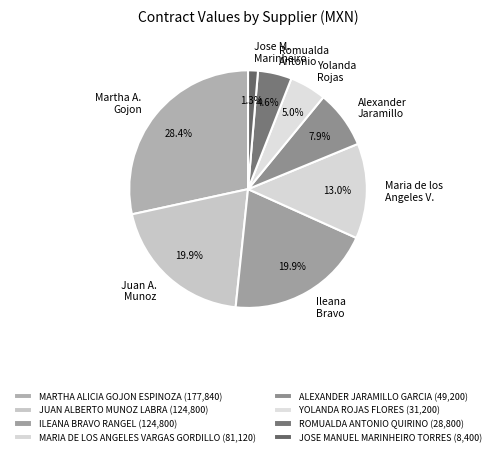

Which category has the biggest portion of the pie?

MARTHA ALICIA GOJON ESPINOZA